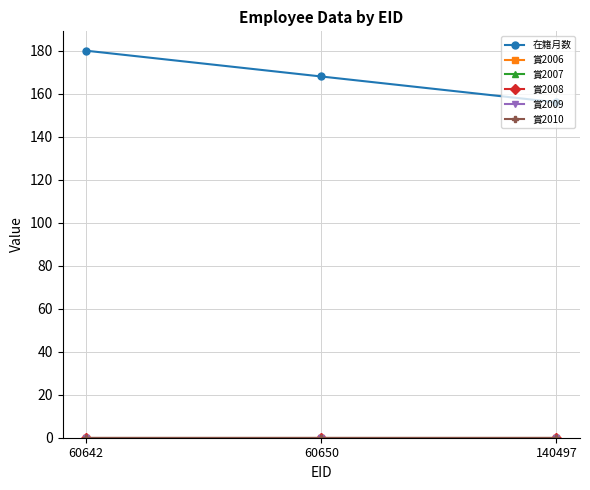

Does the chart have visible grid lines?

Yes